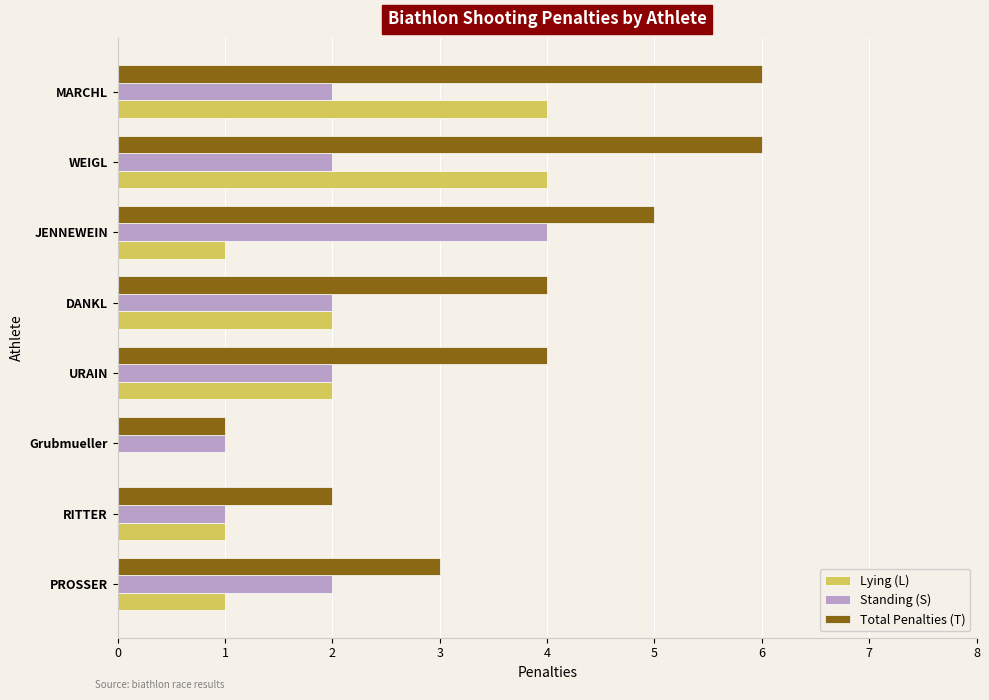

True or false: Lying (L) has a value of 2 at WEIGL.

False